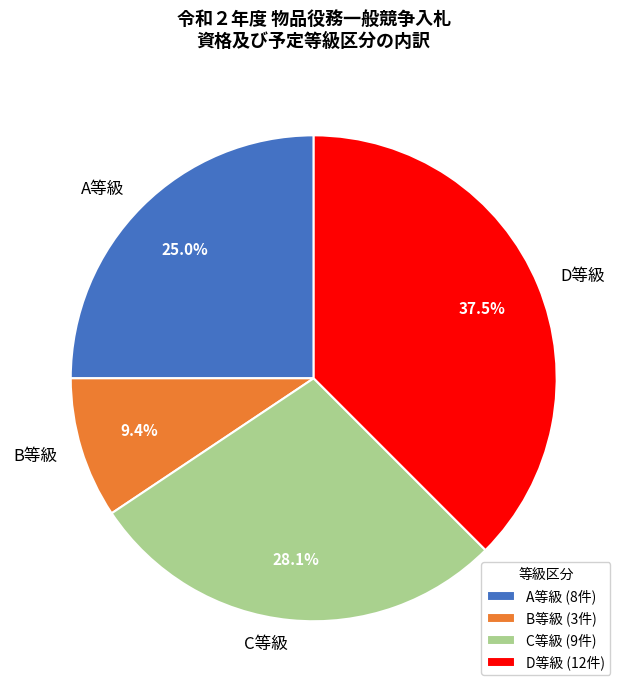

How much of the chart is everything except A等級?

75.0%